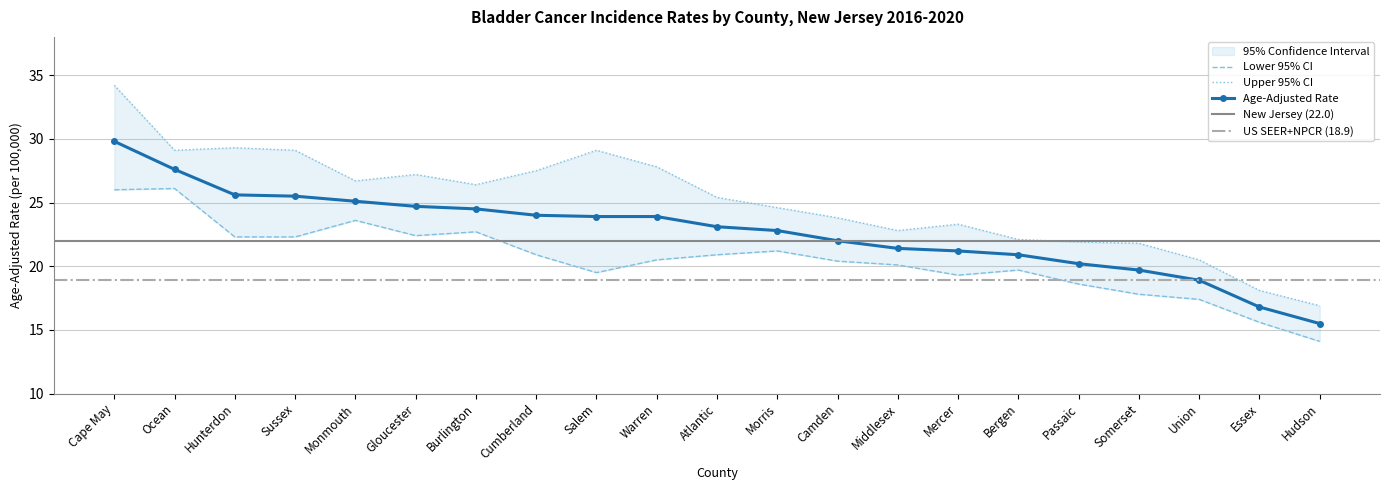

The Lower 95% CI series shows 15.6 at Essex. True or false?

True